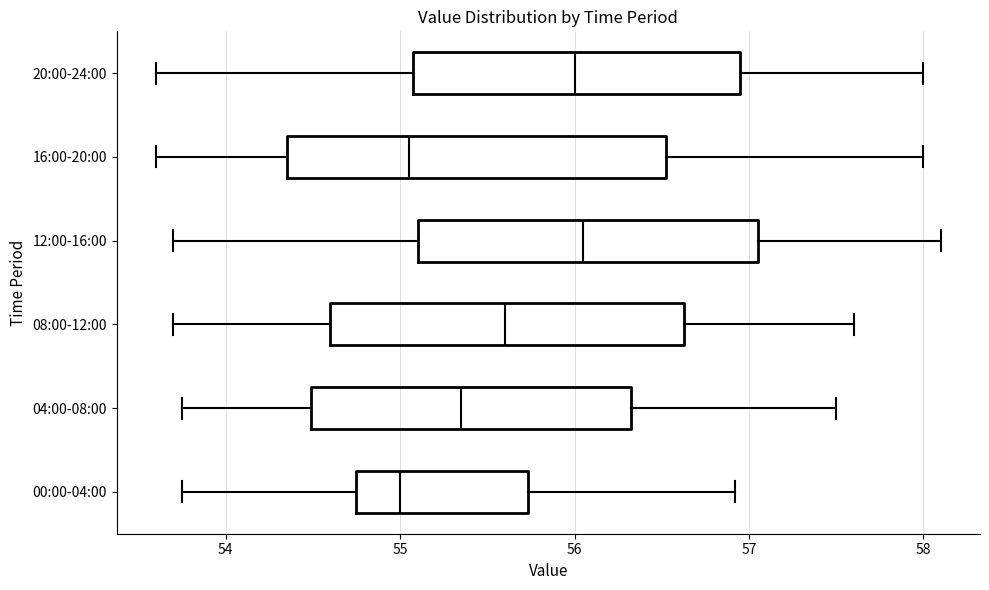

Which box is the widest, from its left edge to its right edge?

16:00-20:00